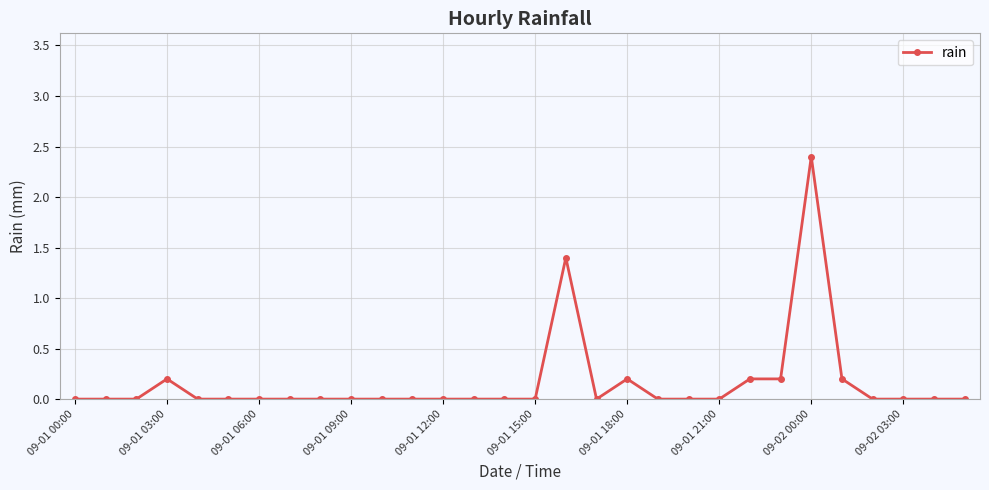

How many lines are shown in the chart?

1